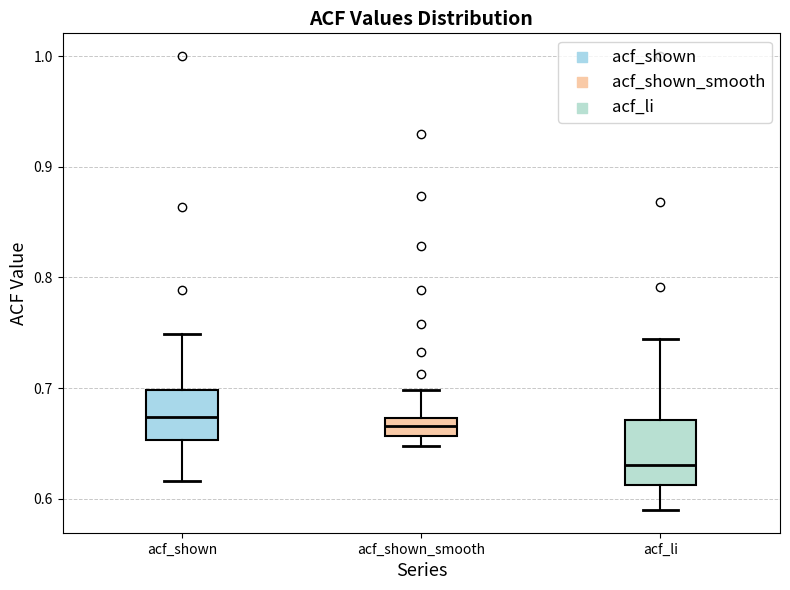

Comparing the boxes themselves (not the whiskers), which one is the tallest?

acf_li